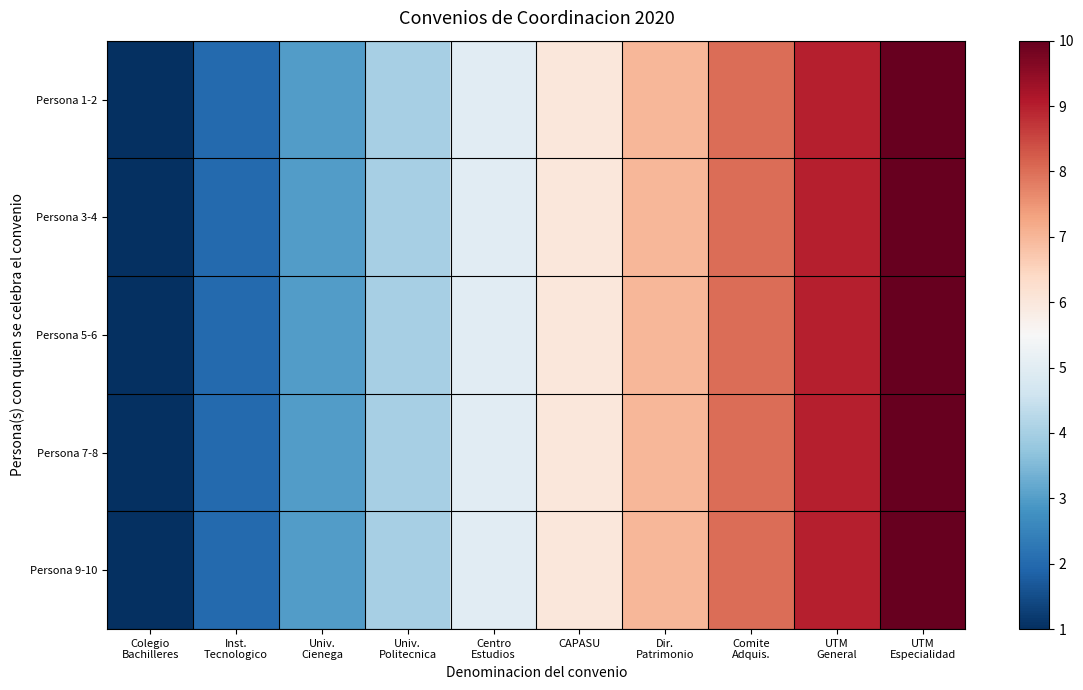

Reading left to right, list all the values displayed in this chart.

Persona 1-2: Colegio
Bachilleres=1	Inst.
Tecnologico=2	Univ.
Cienega=3	Univ.
Politecnica=4	Centro
Estudios=5	CAPASU=6	Dir.
Patrimonio=7	Comite
Adquis.=8	UTM
General=9	UTM
Especialidad=10
Persona 3-4: Colegio
Bachilleres=1	Inst.
Tecnologico=2	Univ.
Cienega=3	Univ.
Politecnica=4	Centro
Estudios=5	CAPASU=6	Dir.
Patrimonio=7	Comite
Adquis.=8	UTM
General=9	UTM
Especialidad=10
Persona 5-6: Colegio
Bachilleres=1	Inst.
Tecnologico=2	Univ.
Cienega=3	Univ.
Politecnica=4	Centro
Estudios=5	CAPASU=6	Dir.
Patrimonio=7	Comite
Adquis.=8	UTM
General=9	UTM
Especialidad=10
Persona 7-8: Colegio
Bachilleres=1	Inst.
Tecnologico=2	Univ.
Cienega=3	Univ.
Politecnica=4	Centro
Estudios=5	CAPASU=6	Dir.
Patrimonio=7	Comite
Adquis.=8	UTM
General=9	UTM
Especialidad=10
Persona 9-10: Colegio
Bachilleres=1	Inst.
Tecnologico=2	Univ.
Cienega=3	Univ.
Politecnica=4	Centro
Estudios=5	CAPASU=6	Dir.
Patrimonio=7	Comite
Adquis.=8	UTM
General=9	UTM
Especialidad=10